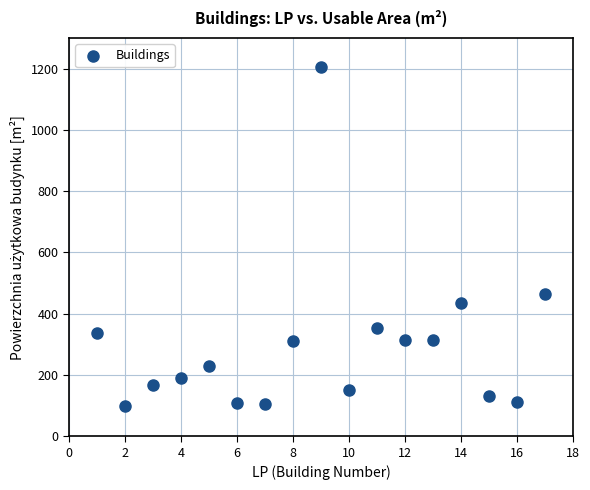

What Y value in the scatter plot is closest to 651?

463.8